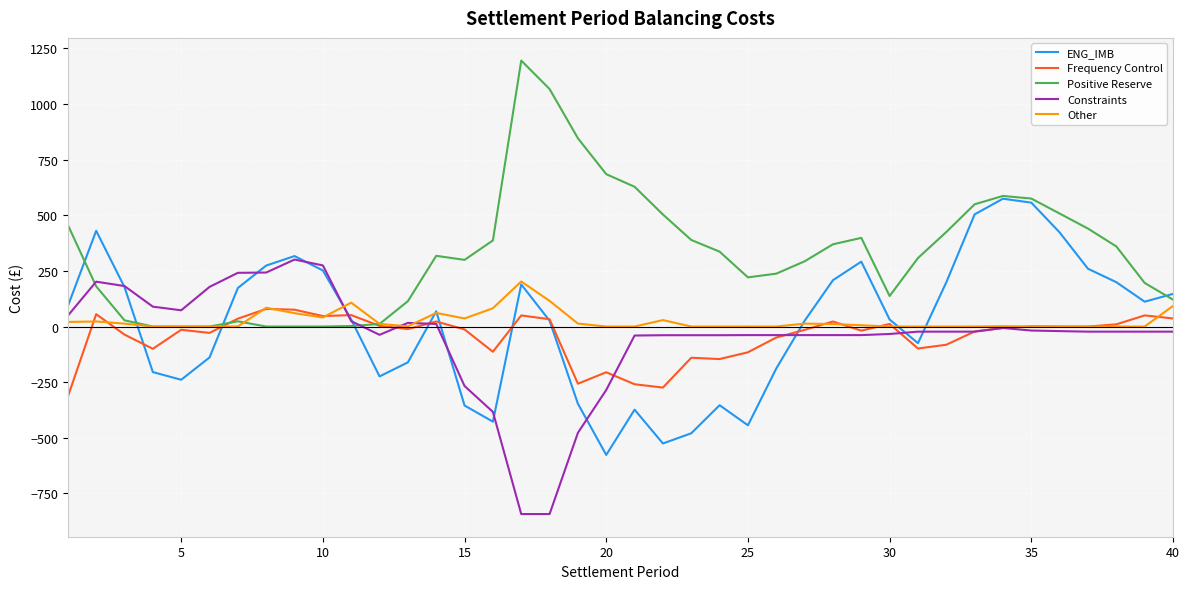

List the series in order of their peak value, highest first.

Positive Reserve, ENG_IMB, Constraints, Other, Frequency Control